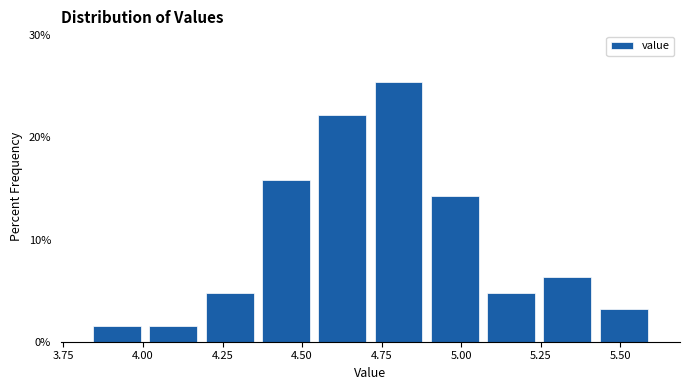

Read against the x-axis, roughly where is the centre of the tallest bar?

4.80